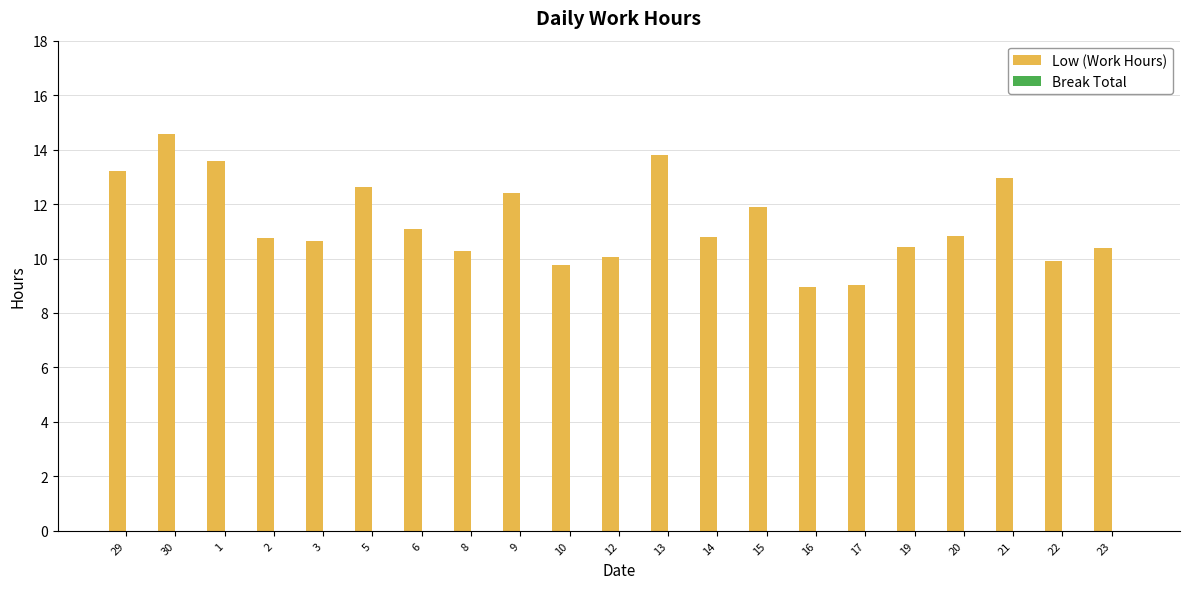

The chart shows a value of 15.6 at 3. True or false?

False